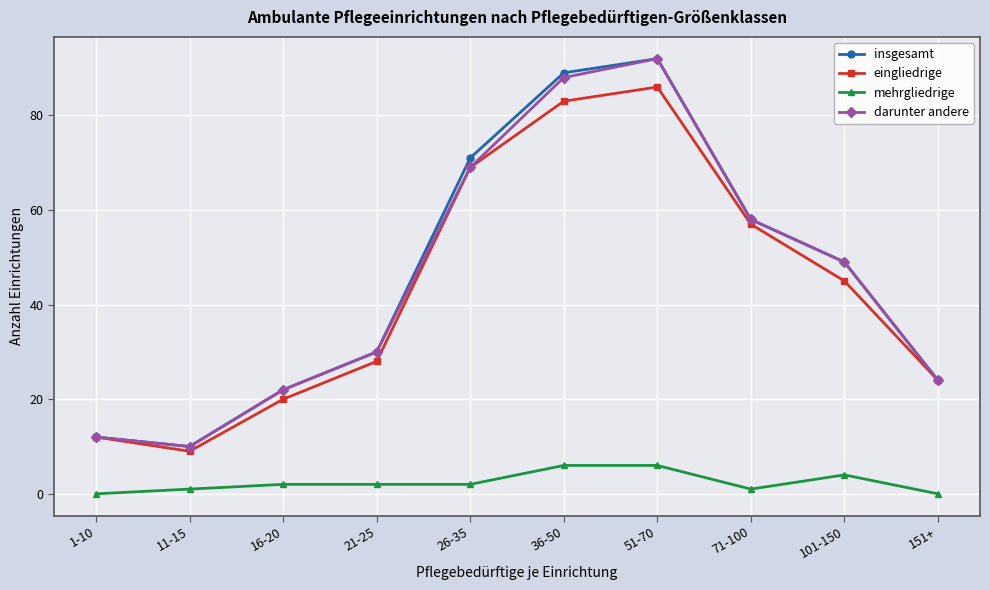

List the labels in order of eingliedrige value, largest first.

51-70, 36-50, 26-35, 71-100, 101-150, 21-25, 151+, 16-20, 1-10, 11-15